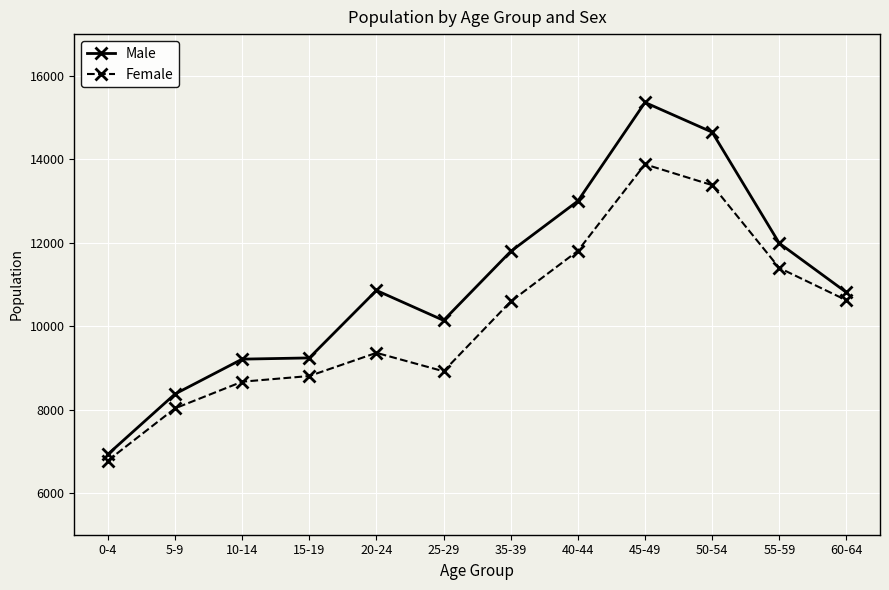

Between 15-19 and 55-59, which series saw the biggest shift?

Male